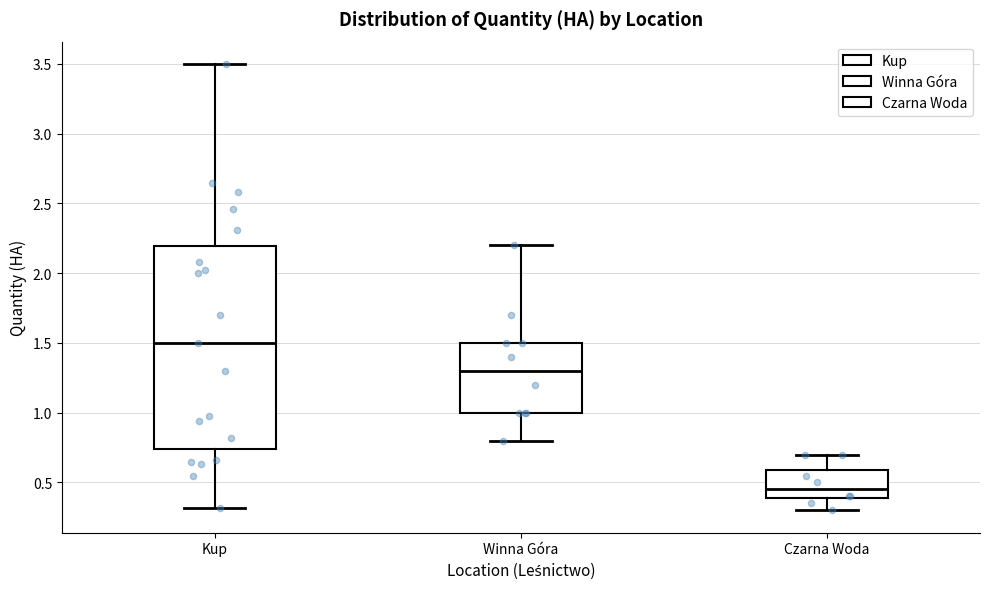

Reading left to right, transcribe this box plot: for each box, give where its median line is, the range the box spans, and where its two whiskers end, as read against the y-axis. The values are not printed on the chart, so give them approximately, as read against the axis.

Kup: median 1.50, box 0.75 to 2.20, whiskers 0.30 to 3.50
Winna Góra: median 1.30, box 1.00 to 1.50, whiskers 0.80 to 2.20
Czarna Woda: median 0.45, box 0.40 to 0.60, whiskers 0.30 to 0.70